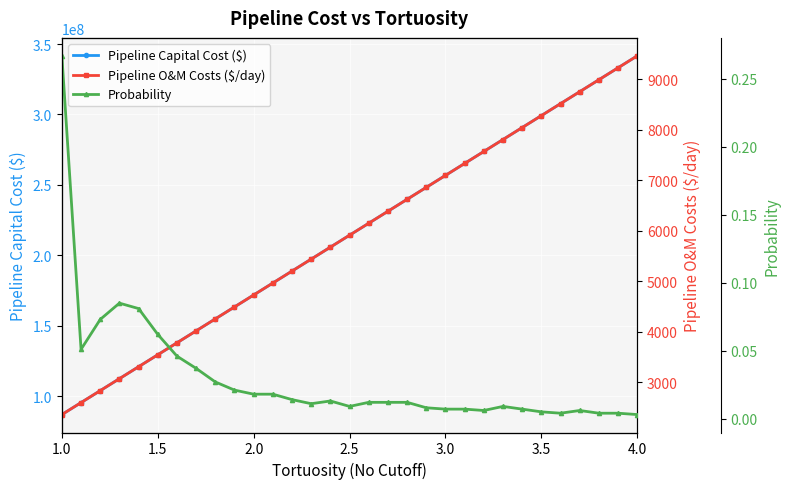

Reading right to left, list all the values displayed in this chart.

Pipeline Capital Cost ($): 341650000.0	333150000.0	324660000.0	316160000.0	307670000.0	299180000.0	290680000.0	282190000.0	273690000.0	265200000.0	256700000.0	248210000.0	239710000.0	231220000.0	222720000.0	214230000.0	205740000.0	197240000.0	188750000.0	180250000.0	171760000.0	163260000.0	154770000.0	146270000.0	137780000.0	129280000.0	120790000.0	112300000.0	103800000.0	95306000.0	86811000.0
Pipeline O&M Costs ($/day): 9459.7	9223.2	8986.7	8750.2	8513.8	8277.3	8040.8	7804.3	7567.8	7331.3	7094.8	6858.3	6621.8	6385.3	6148.8	5912.3	5675.8	5439.3	5202.8	4966.4	4729.9	4493.4	4256.9	4020.4	3783.9	3547.4	3310.9	3074.4	2837.9	2601.4	2364.9
Probability: 0.0	0.0	0.0	0.0	0.0	0.0	0.0	0.0	0.0	0.0	0.0	0.0	0.0	0.0	0.0	0.0	0.0	0.0	0.0	0.0	0.0	0.0	0.0	0.0	0.0	0.1	0.1	0.1	0.1	0.1	0.3